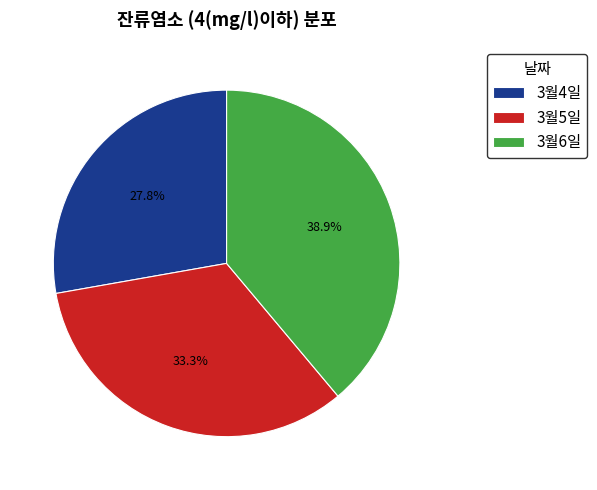

To the nearest percent, what percentage of the pie is 3월5일?

33%